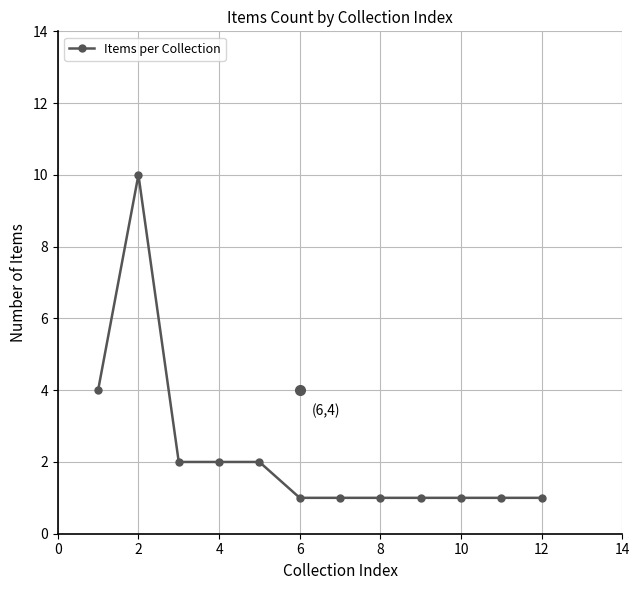

How many values are between 1 and 2?

10